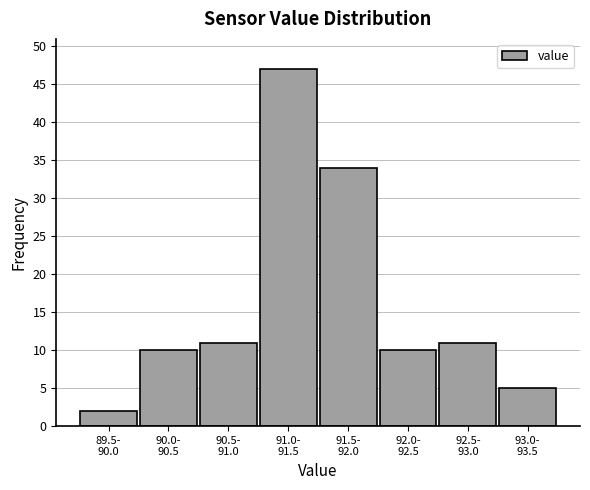

Reading left to right, list all the values displayed in this chart.

2	10	11	47	34	10	11	5